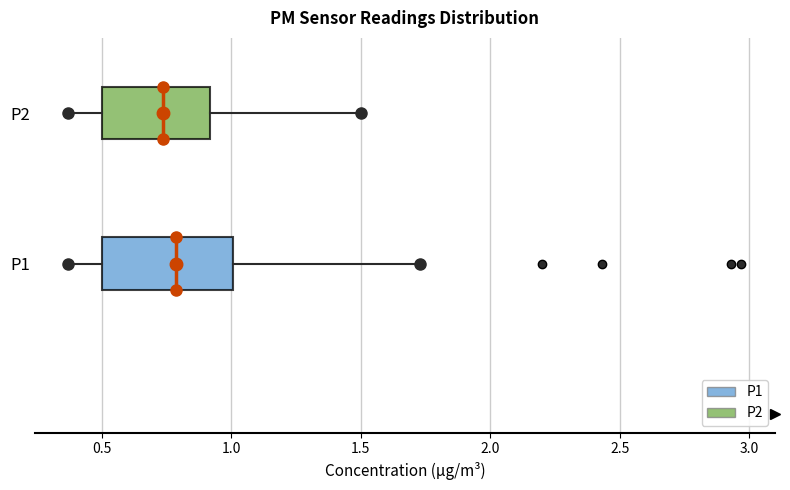

Where is the right edge of the box for P2 on the x-axis? The values are not printed on the chart, so give them approximately, as read against the axis.

0.90